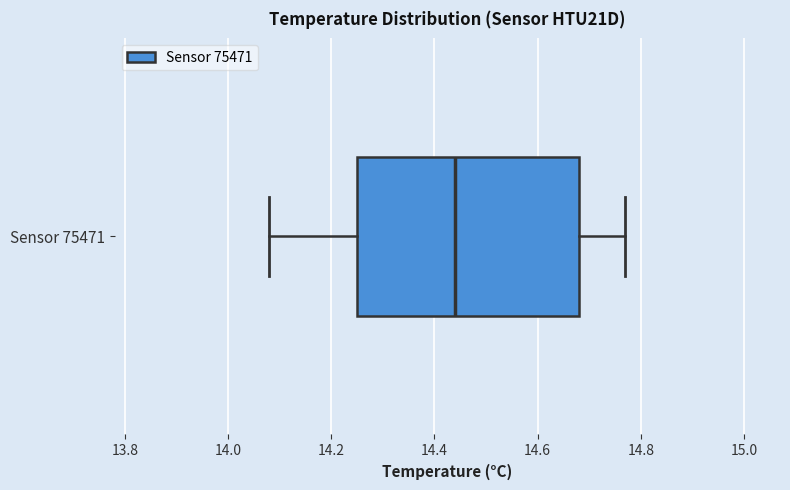

Transcribe this box plot: give where the median line is, the range the box spans, and where the two whiskers end, as read against the x-axis. The values are not printed on the chart, so give them approximately, as read against the axis.

median 14.44, box 14.26 to 14.68, whiskers 14.08 to 14.78